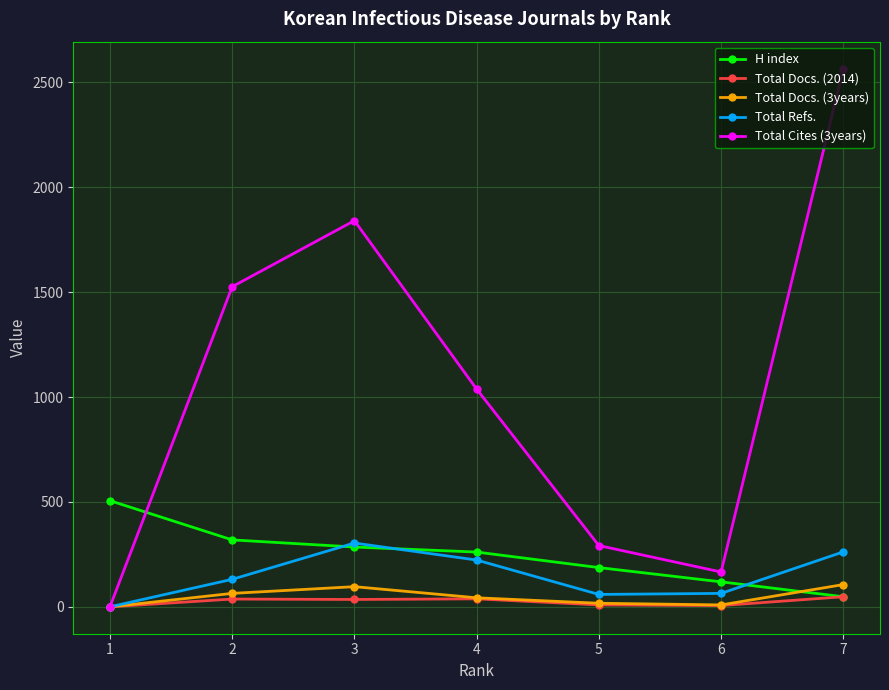

True or false: H index has a value of 119 at 6.

True